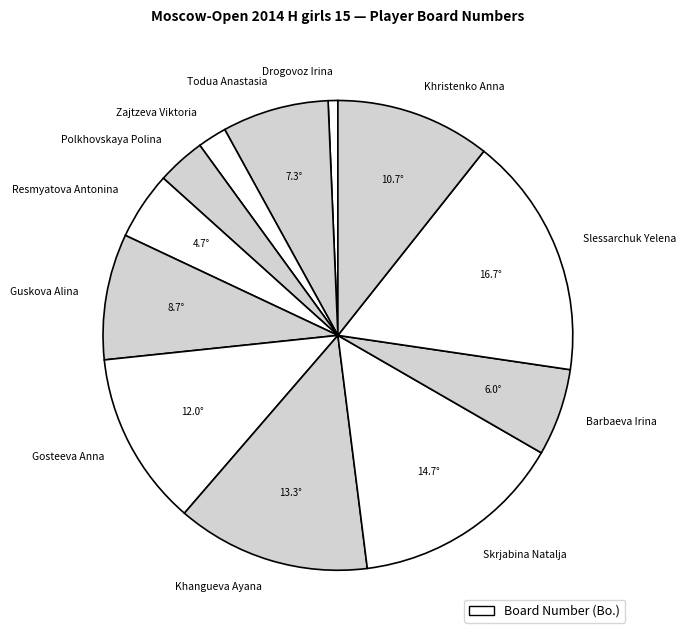

Does any single category account for the majority?

No